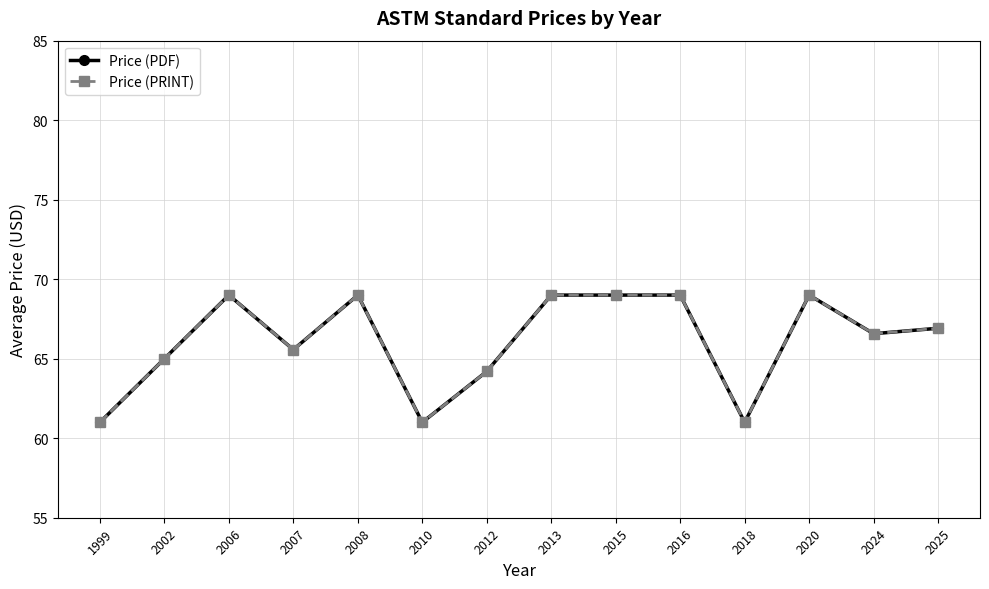

Is this an area chart (filled region under the line)?

No